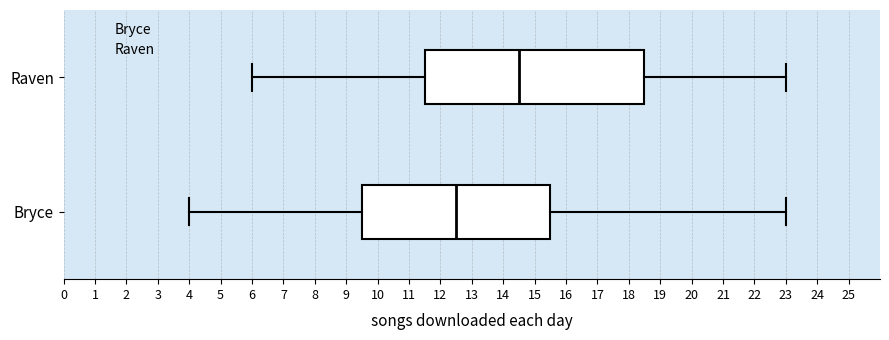

Which box is the widest, from its left edge to its right edge?

Raven